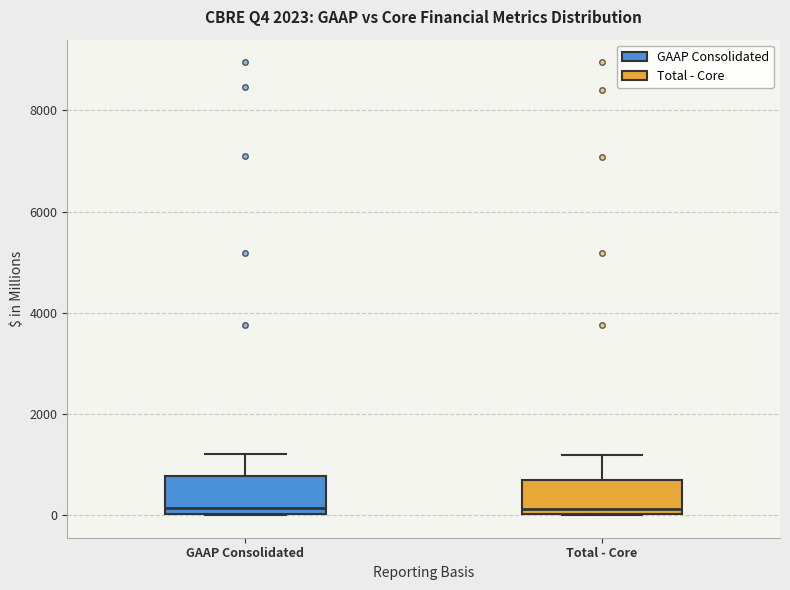

Where is the lower edge of the box for GAAP Consolidated on the y-axis? The values are not printed on the chart, so give them approximately, as read against the axis.

0